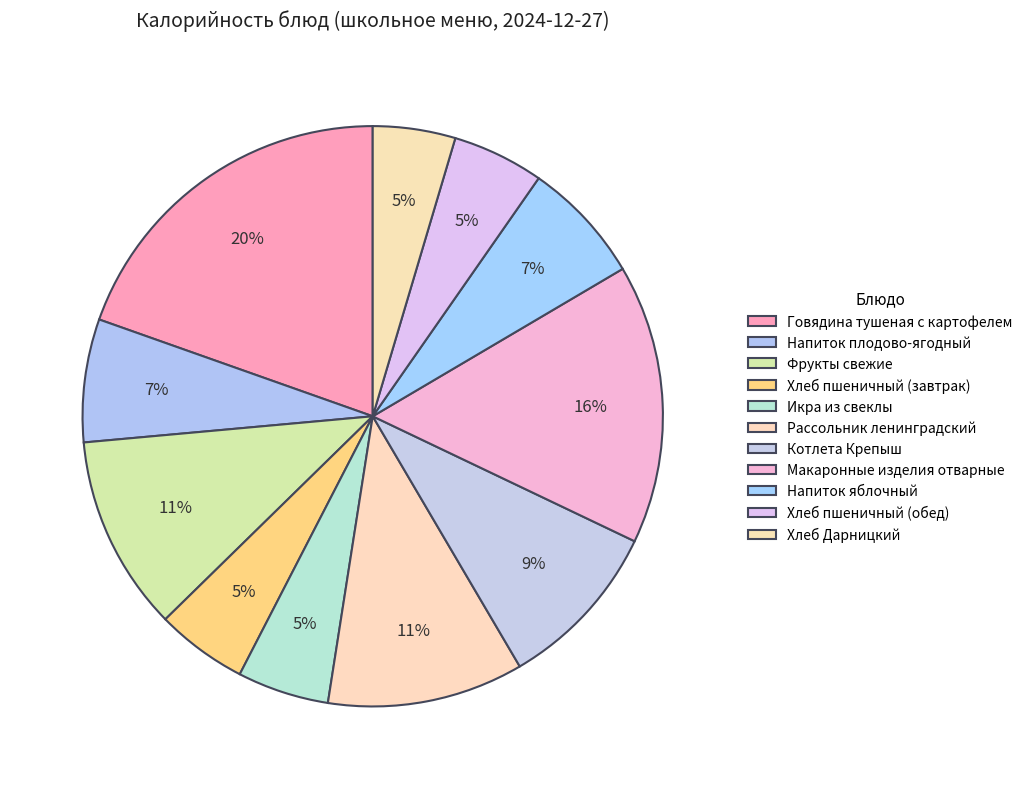

What is the total percentage of Рассольник ленинградский and Напиток яблочный?

17.8%